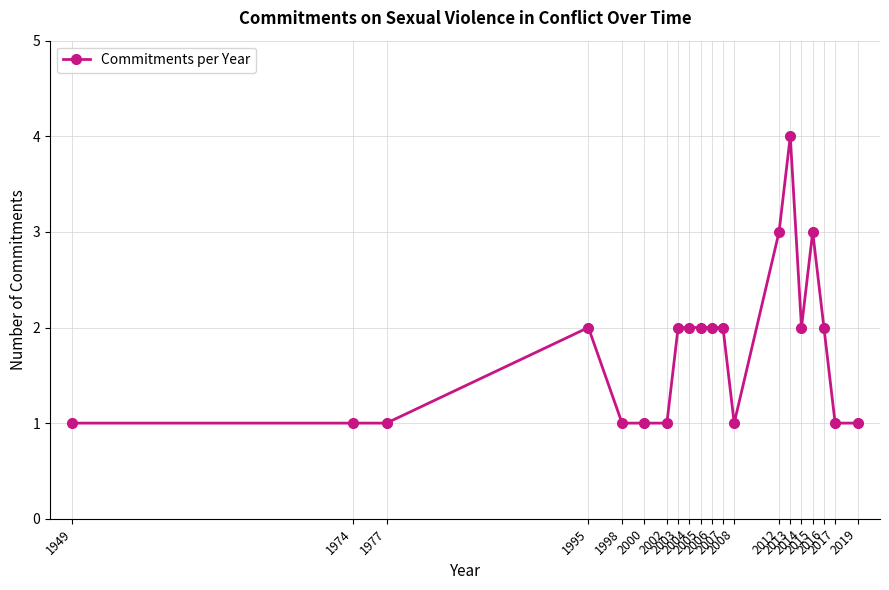

What is the difference between the maximum and minimum values?

3